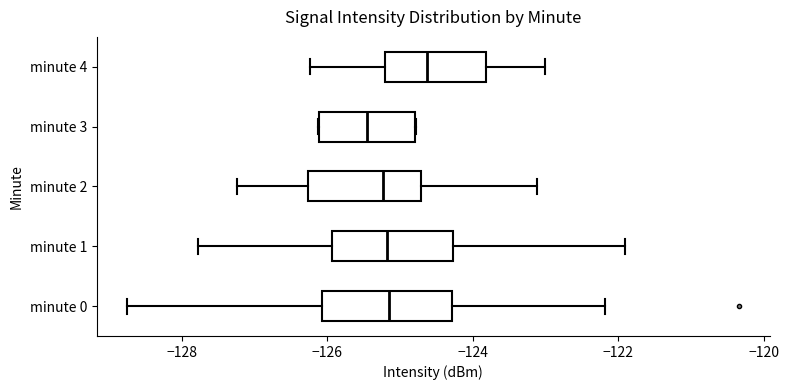

Reading bottom to top, read every box against the x-axis: the position of its median line, the range the box covers, and the ends of its whiskers. The values are not printed on the chart, so give them approximately, as read against the axis.

minute 0: median -125.2, box -126.0 to -124.2, whiskers -128.8 to -122.2
minute 1: median -125.2, box -126.0 to -124.2, whiskers -127.8 to -122.0
minute 2: median -125.2, box -126.2 to -124.8, whiskers -127.2 to -123.2
minute 3: median -125.4, box -126.2 to -124.8, whiskers -126.2 to -124.8
minute 4: median -124.6, box -125.2 to -123.8, whiskers -126.2 to -123.0